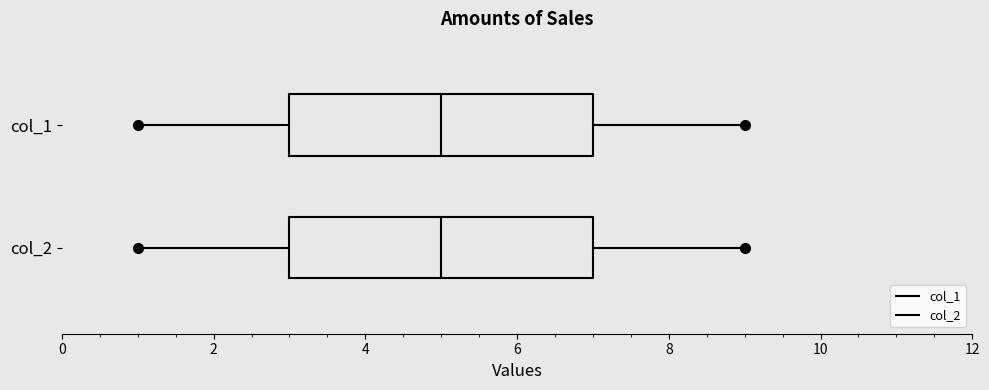

Where is the right edge of the box for col_2 on the x-axis? The values are not printed on the chart, so give them approximately, as read against the axis.

7